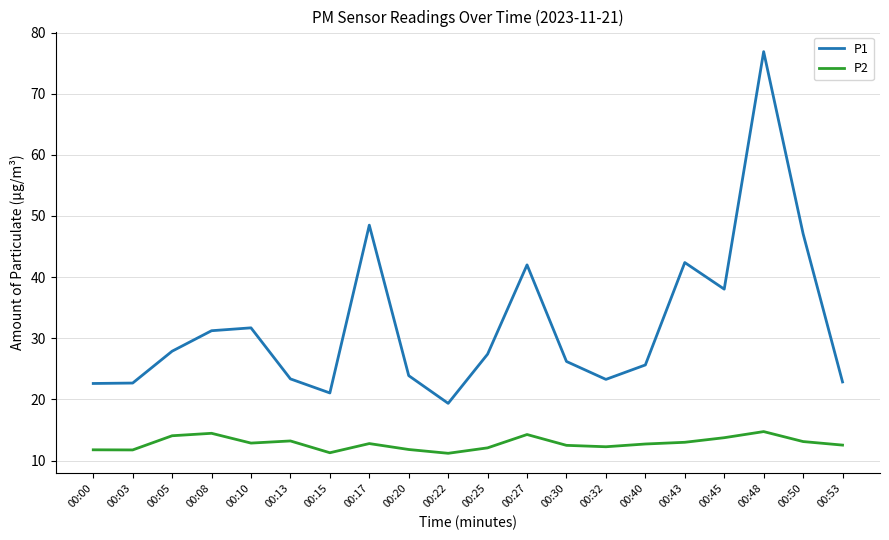

How many distinct data groups are displayed?

2